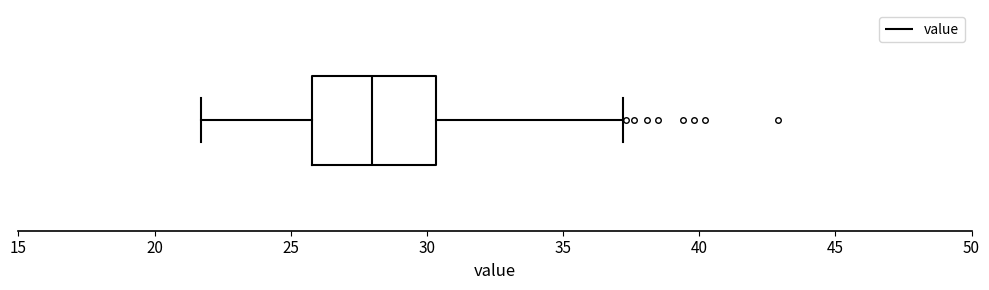

Where is the right edge of the box on the x-axis? The values are not printed on the chart, so give them approximately, as read against the axis.

30.5